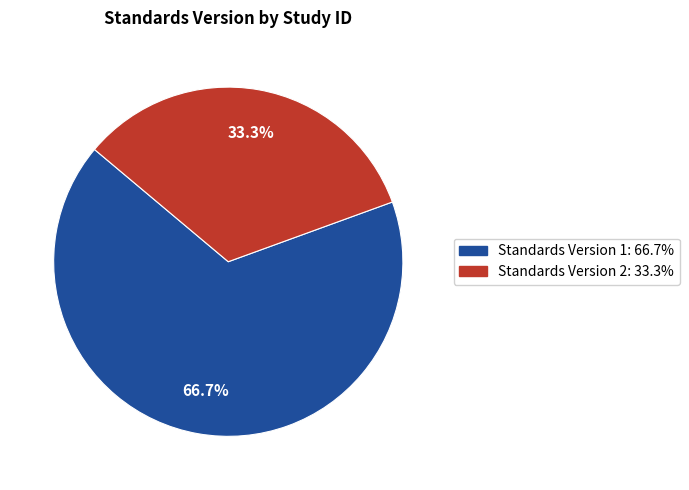

Is there a majority slice in this chart?

Yes